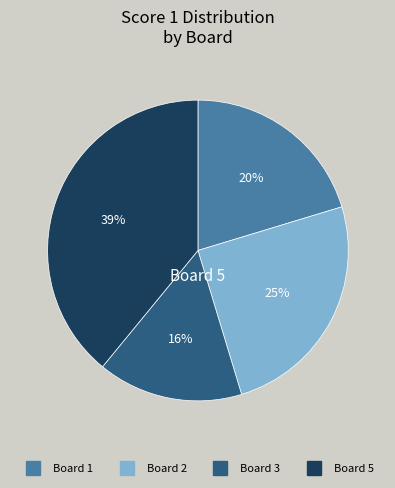

To the nearest percent, what is the average slice percentage?

25%